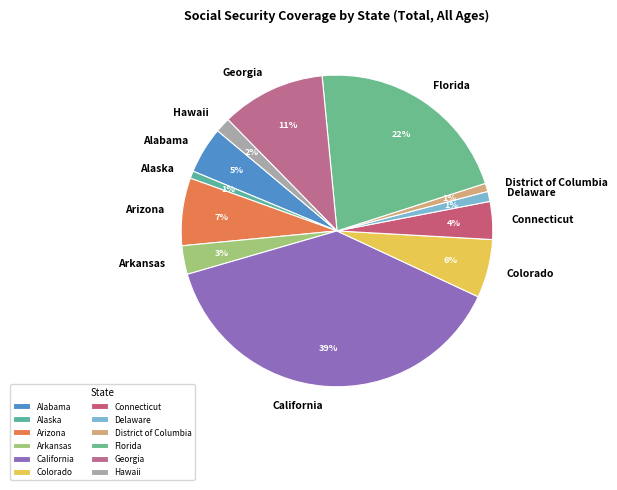

What is the ratio of the value at Alabama to the value at Florida?

0.2